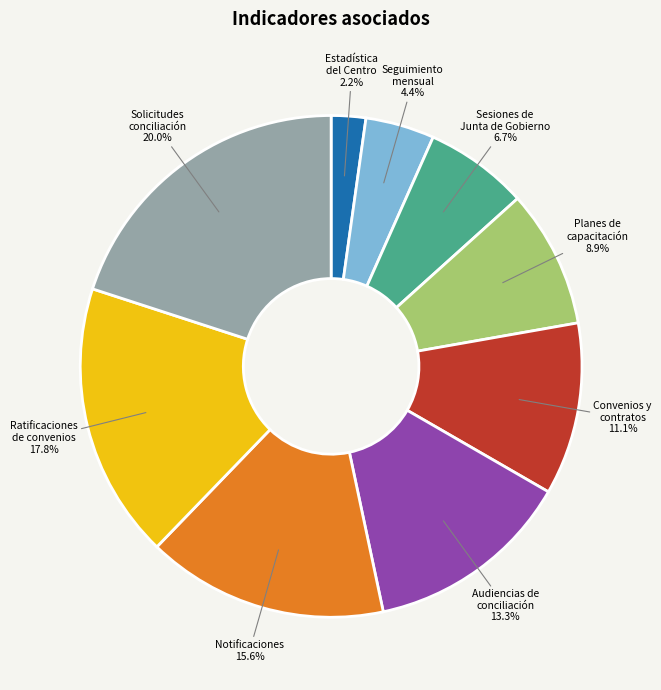

Do Sesiones de Junta de Gobierno and Planes de capacitación together represent more than half of the pie?

No